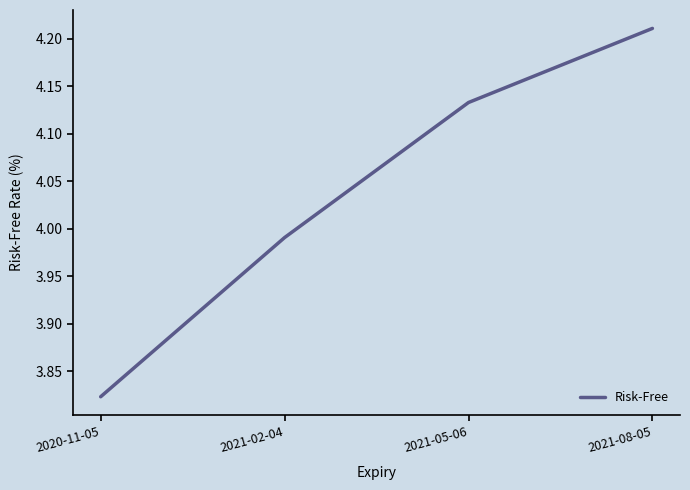

Is it true that the value at 2021-05-06 is 6.0?

False